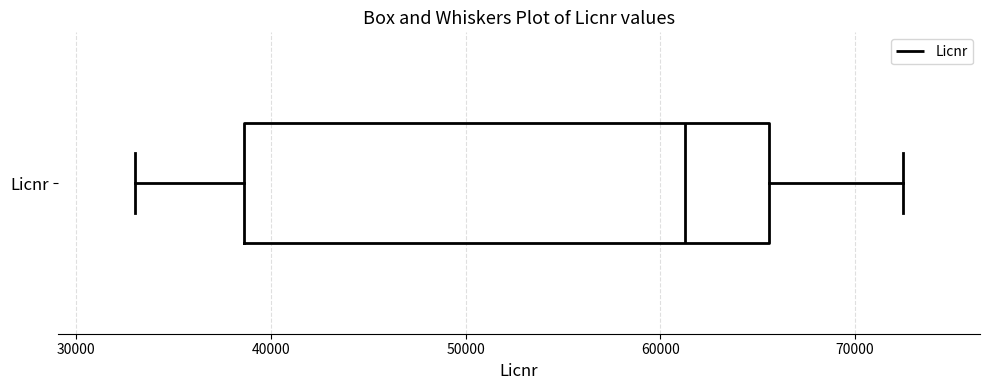

Read this box plot against the x-axis: the position of the median line, the range covered by the box, and the ends of both whiskers. The values are not printed on the chart, so give them approximately, as read against the axis.

median 61000, box 39000 to 66000, whiskers 33000 to 72000